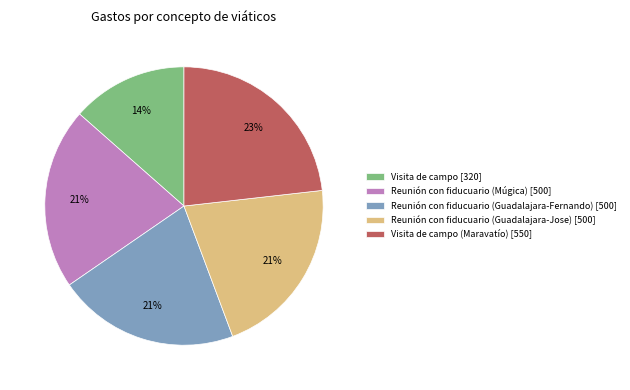

How many segments does this pie chart have?

5